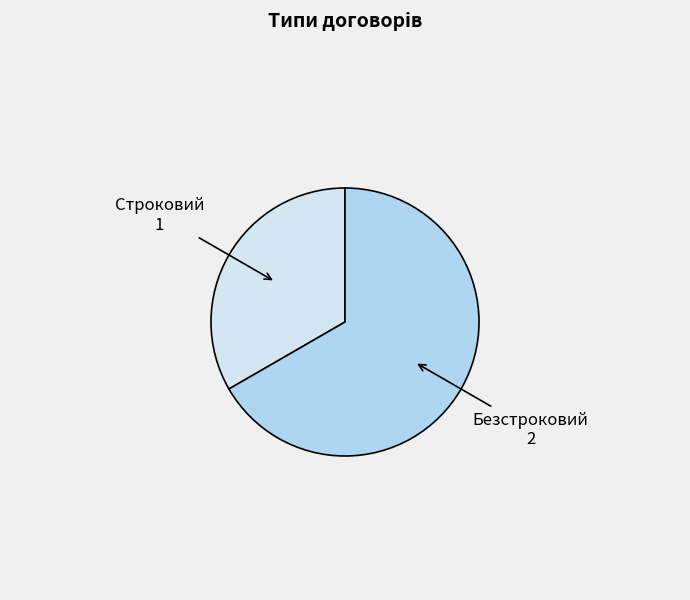

Is it true that Безстроковий is 67% of the pie?

True